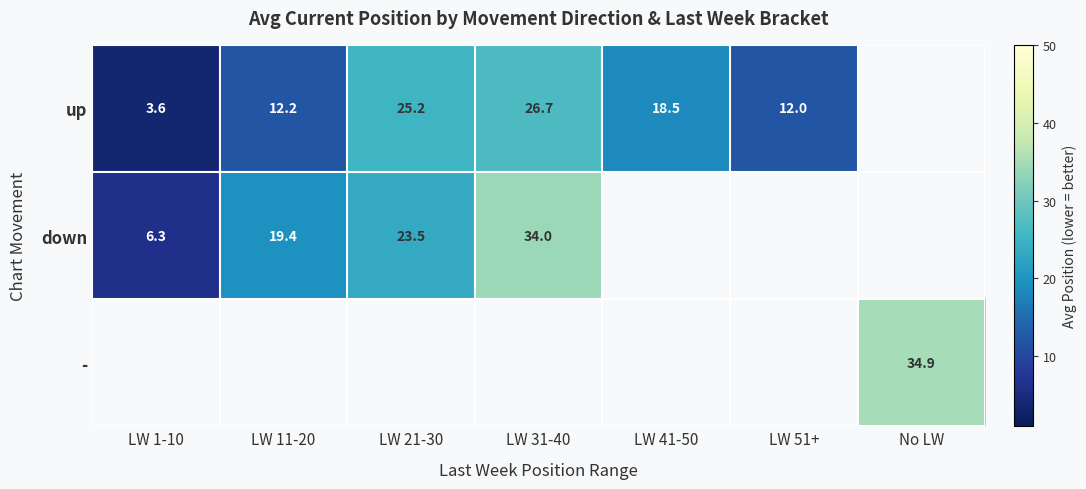

The up series shows 13.8 at LW 21-30. True or false?

False